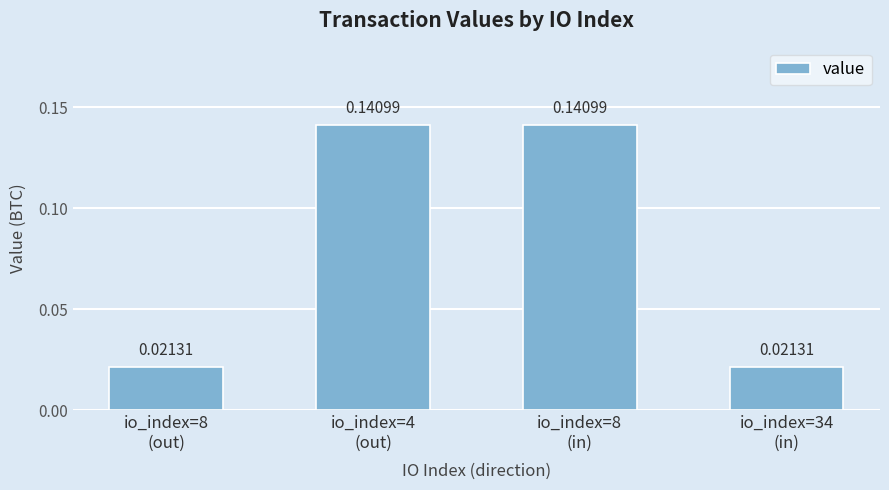

What is the sum of all values?

0.3